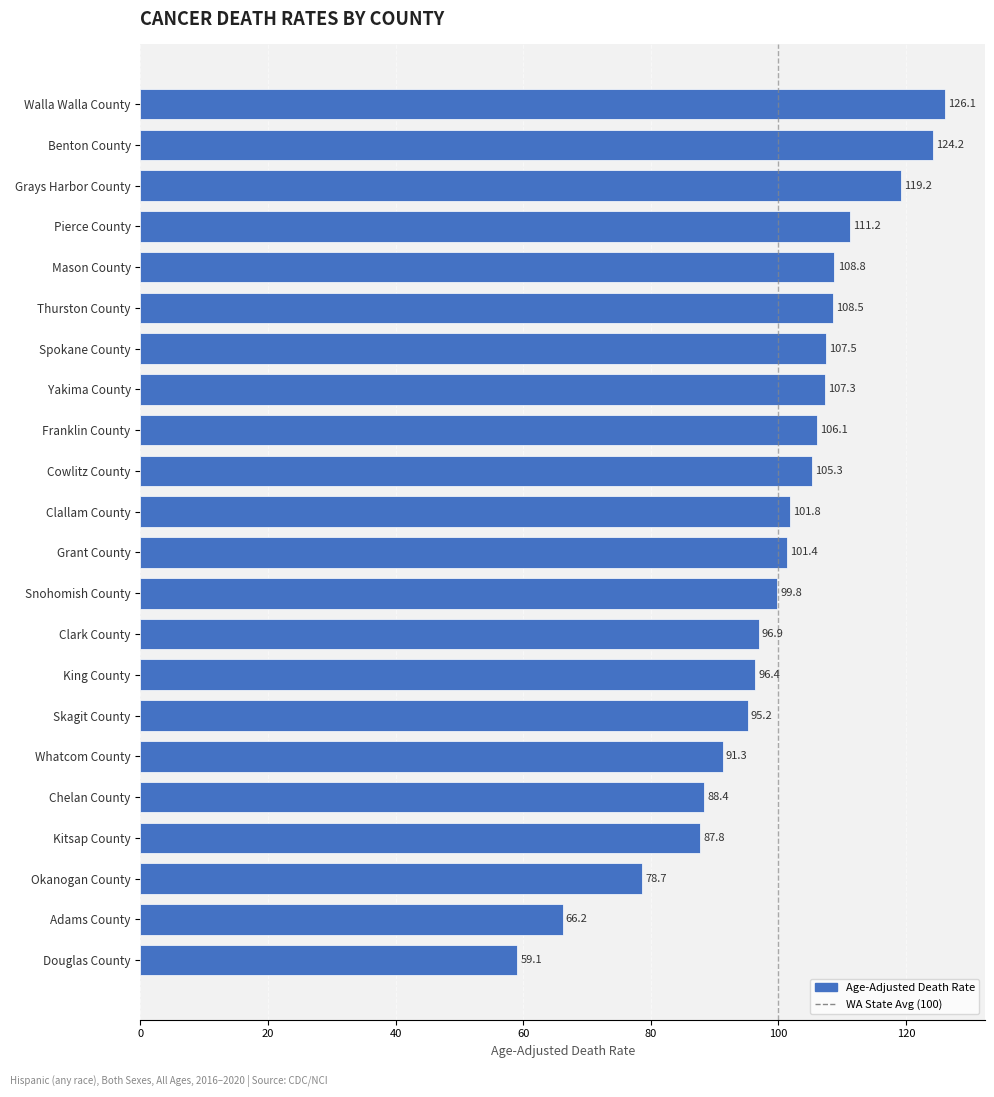

Which category has the lowest value across all series?

Douglas County